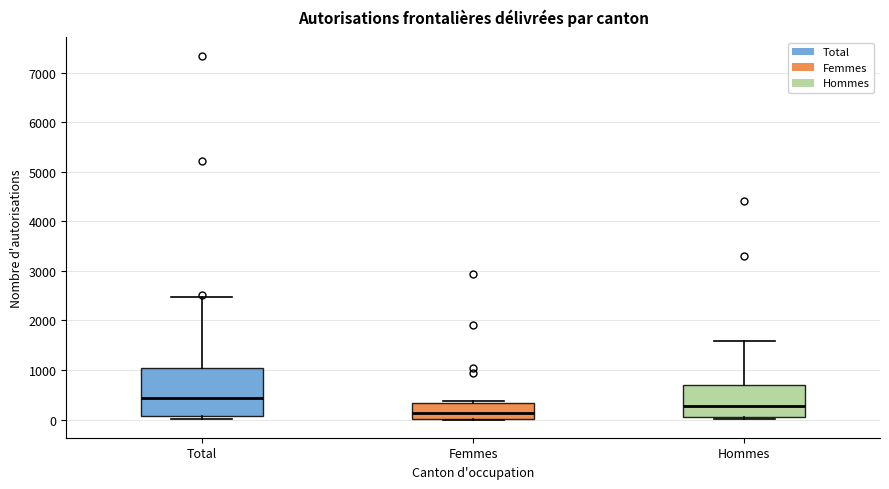

Comparing the boxes themselves (not the whiskers), which one is the tallest?

Total